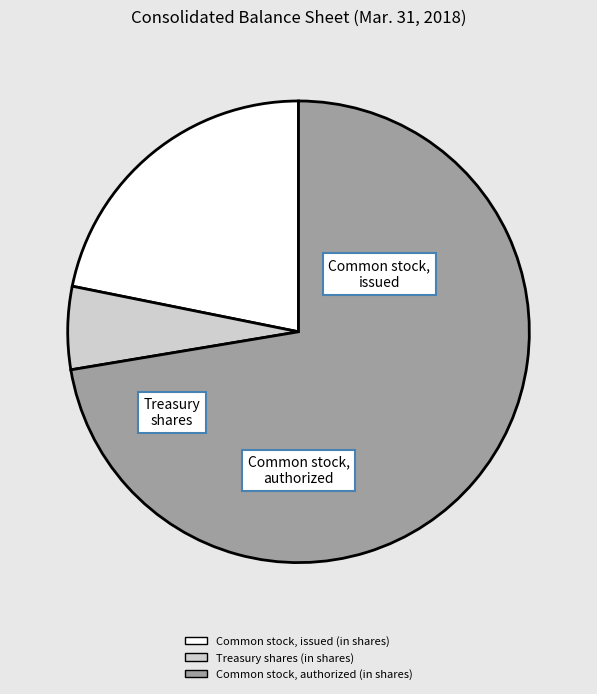

Is the sum of Treasury shares (in shares) and Common stock, issued (in shares) greater than half?

No